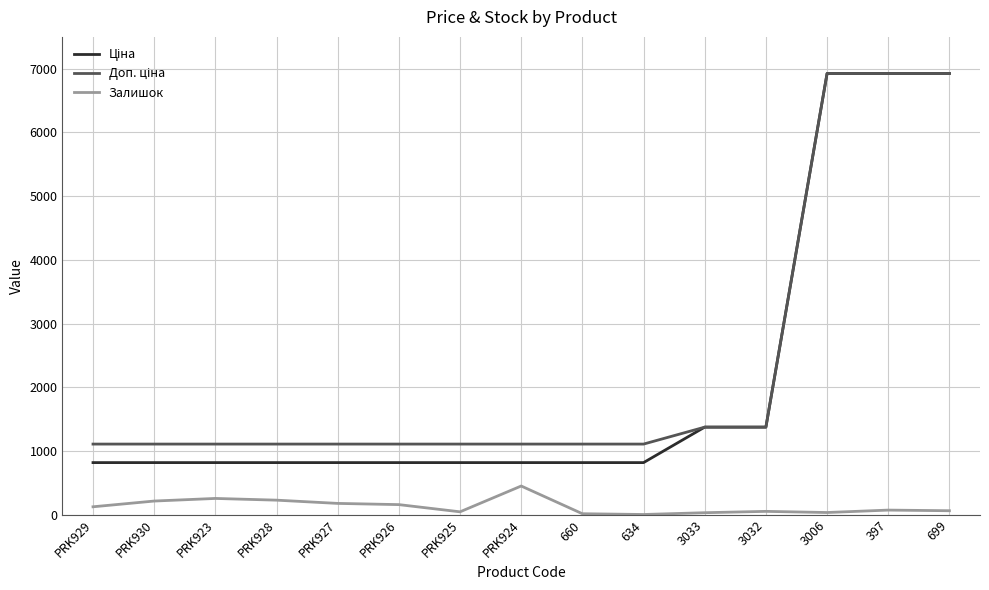

The Залишок series shows 159.0 at PRK926. True or false?

True